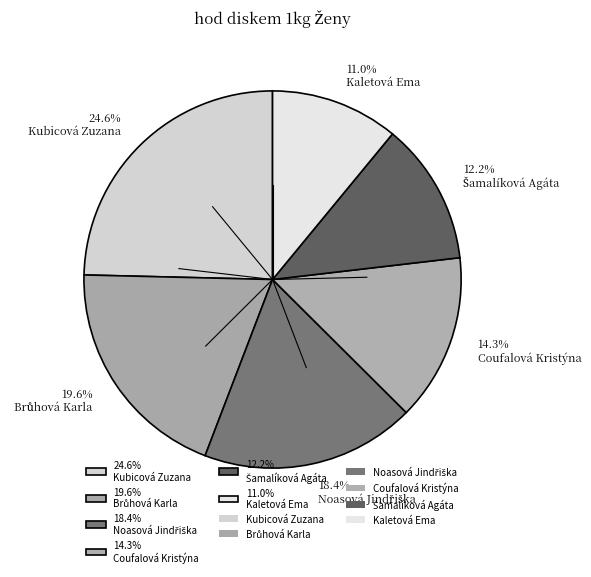

Does any single category account for the majority?

No